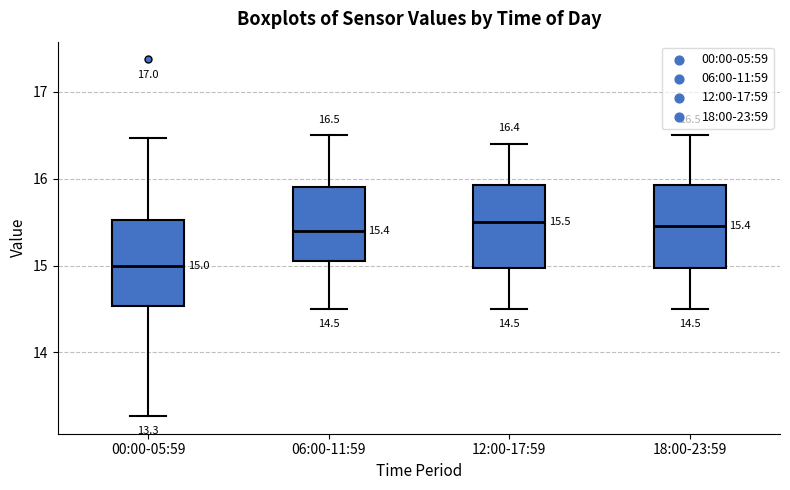

Which box has the lowest median line?

00:00-05:59